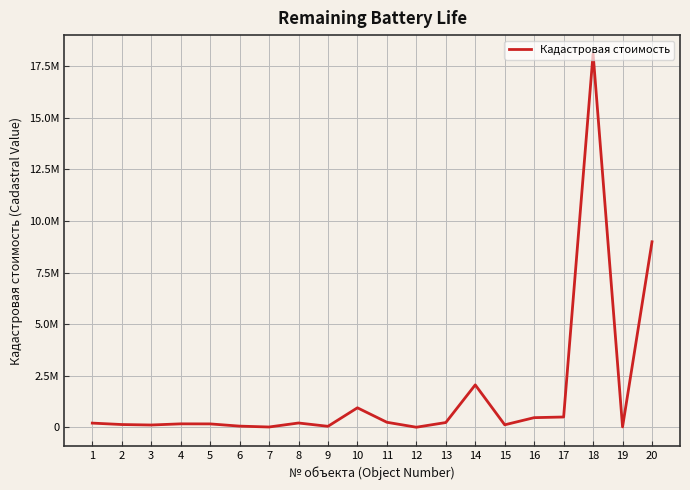

Is it true that the value at 13 is 118882.2?

False